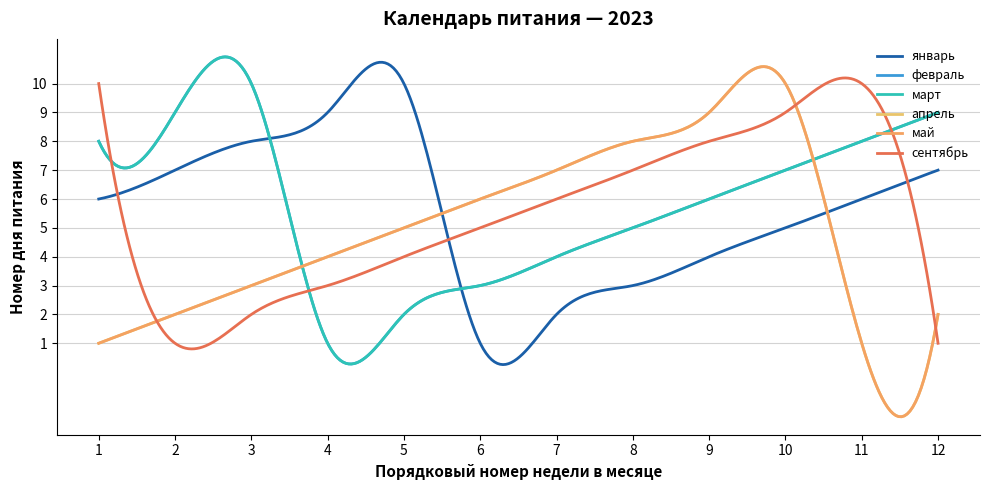

Is this an area chart (filled region under the line)?

No